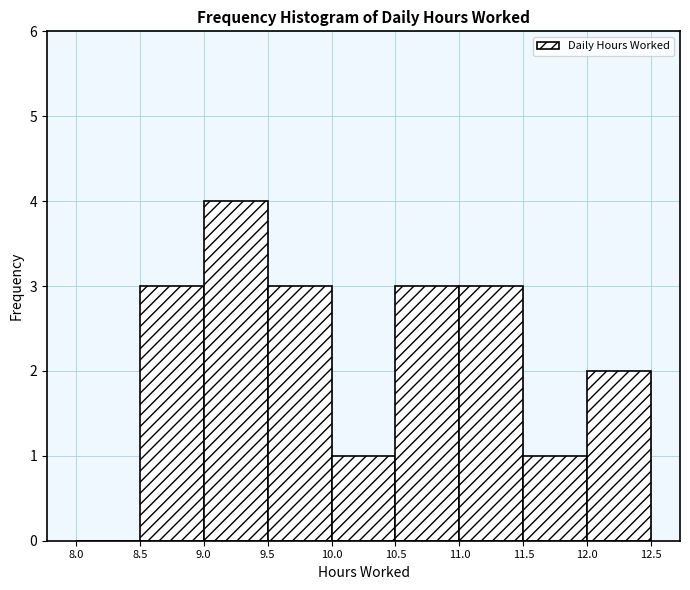

How tall is the bar that spans 11.0 to 11.5 on the x-axis? The values are not printed on the chart, so give them approximately, as read against the axis.

3